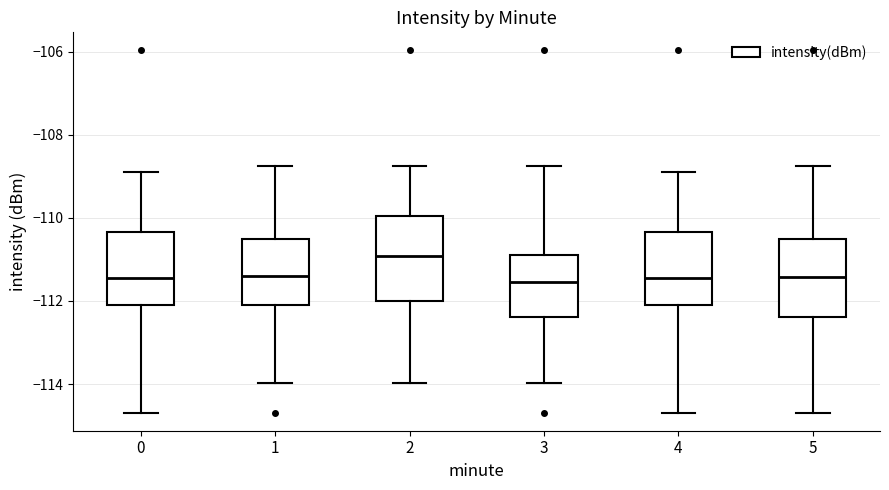

Where does the lower whisker of the box at x = 2 end on the y-axis? The values are not printed on the chart, so give them approximately, as read against the axis.

-114.0